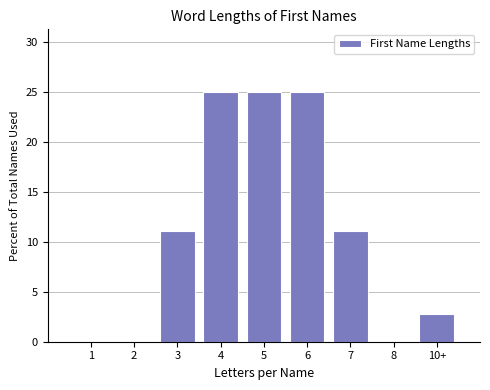

Reading left to right, extract all data points from this chart.

1=0.0	2=0.0	3=11.1	4=25.0	5=25.0	6=25.0	7=11.1	8=0.0	10+=2.8